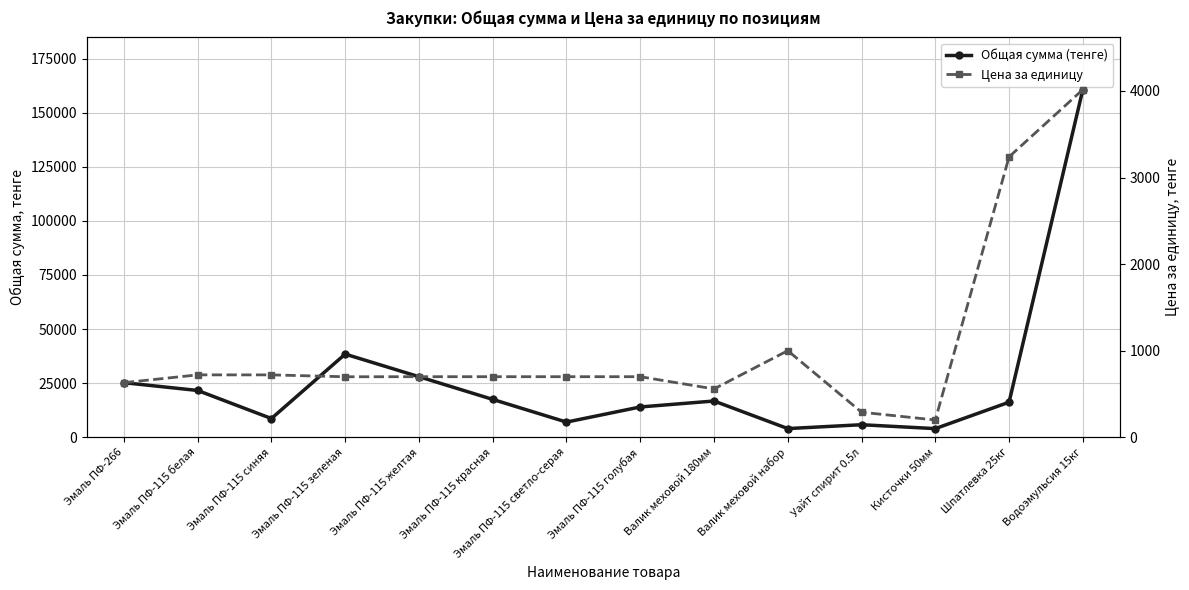

True or false: Цена за единицу has a value of 6501.9 at Водоэмульсия 15кг.

False